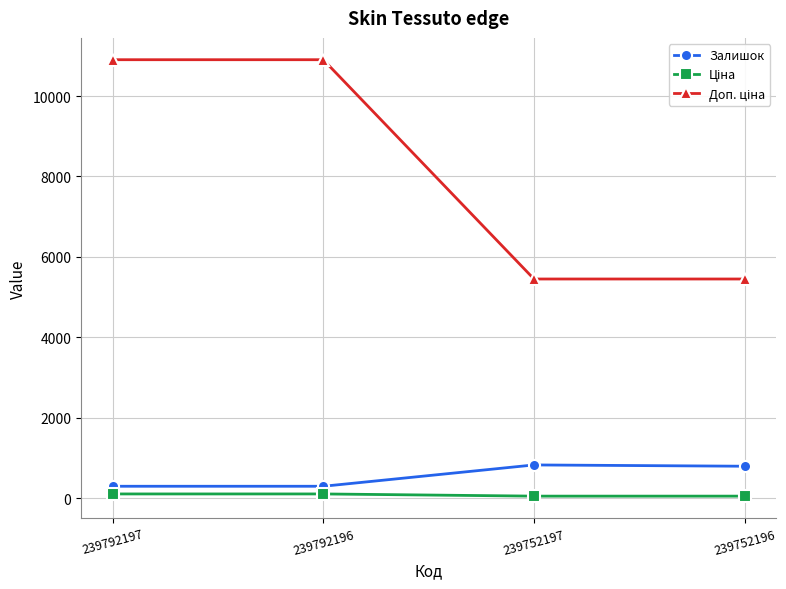

True or false: Залишок has a value of 1475.7 at 239752197.

False